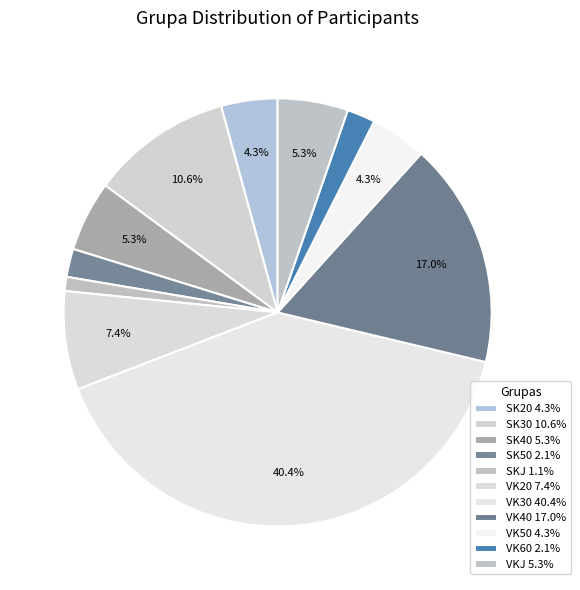

Is there a majority slice in this chart?

No